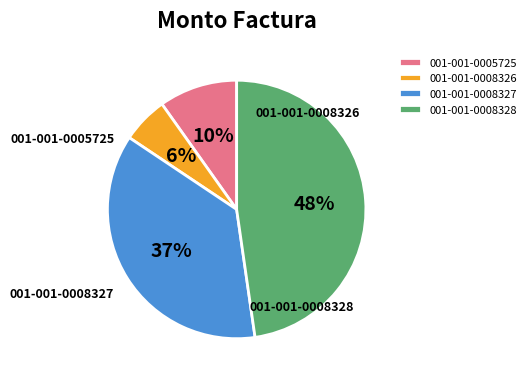

Count the number of slices in the pie.

4